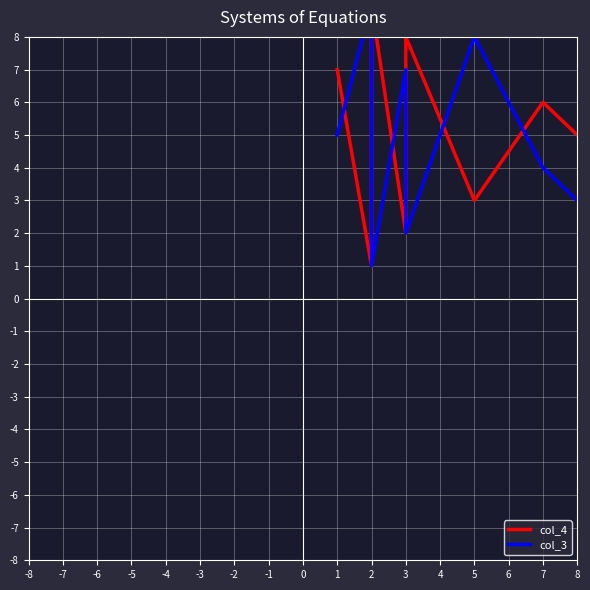

List the series in order of their peak value, lowest first.

col_4, col_3